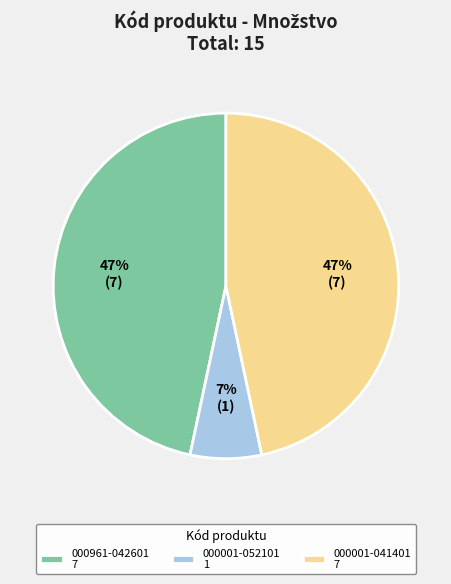

Which has a higher value, 000961-042601 7 or 000001-052101 1?

000961-042601 7